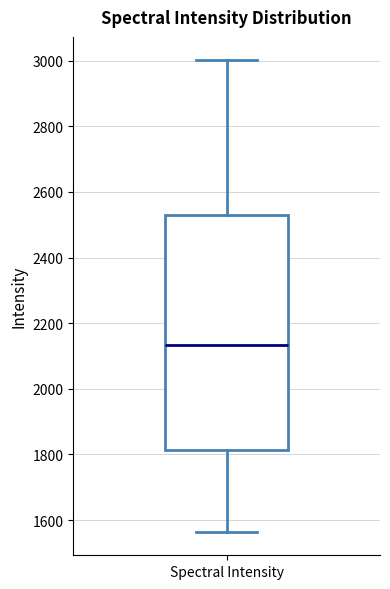

Read this box plot against the y-axis: the position of the median line, the range covered by the box, and the ends of both whiskers. The values are not printed on the chart, so give them approximately, as read against the axis.

median 2140, box 1820 to 2520, whiskers 1560 to 3000